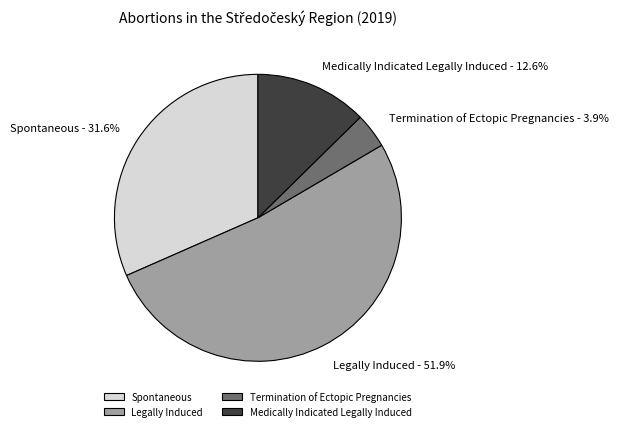

Between Legally Induced and Spontaneous, which is larger?

Legally Induced